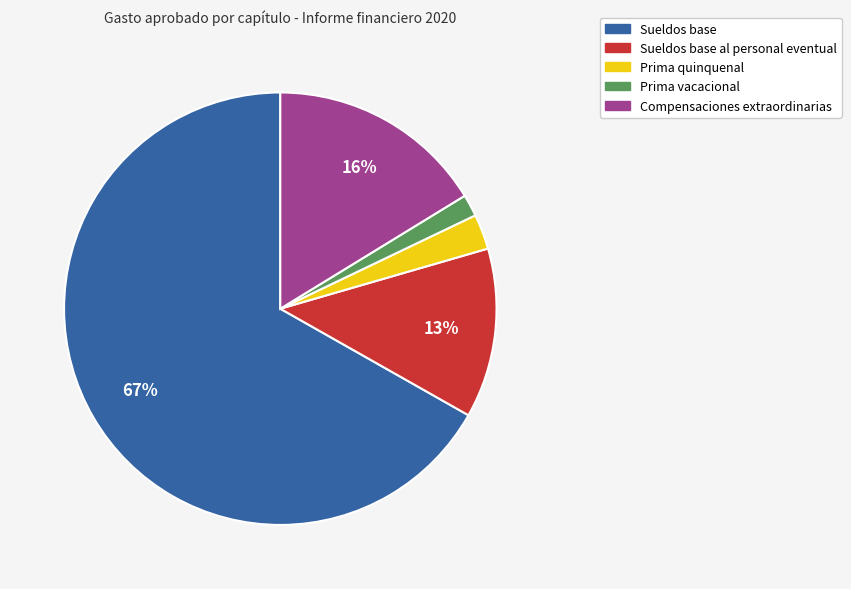

Is there any slice that represents more than half of the pie?

Yes